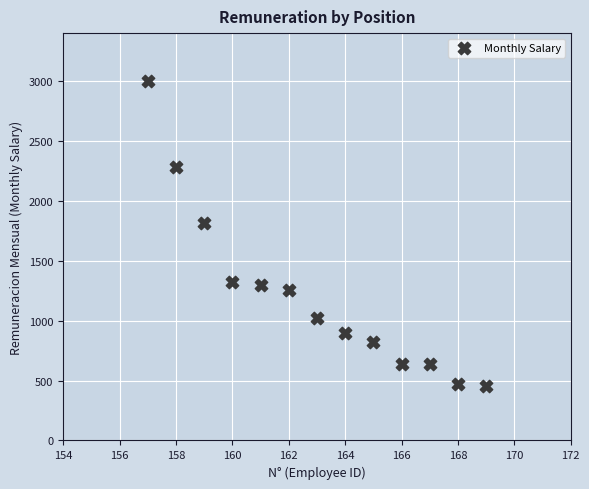

What Y value in the scatter plot is closest to 1727?

1815.7